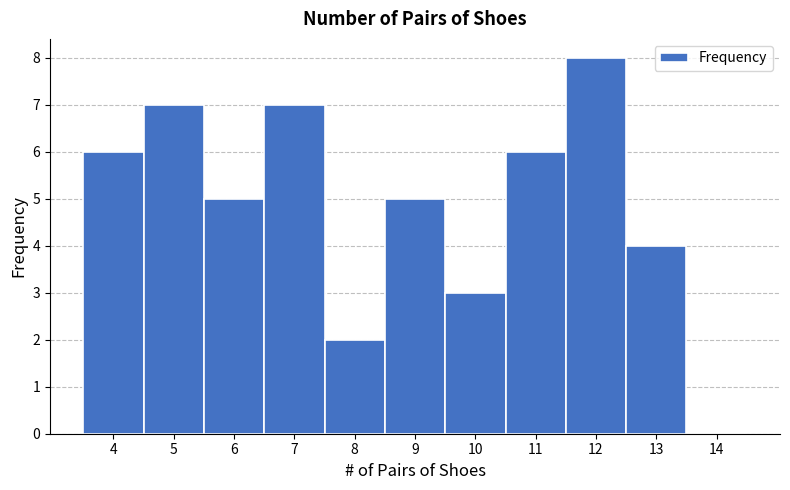

How tall is the bar that spans 6.5 to 7.5 on the x-axis? The values are not printed on the chart, so give them approximately, as read against the axis.

7